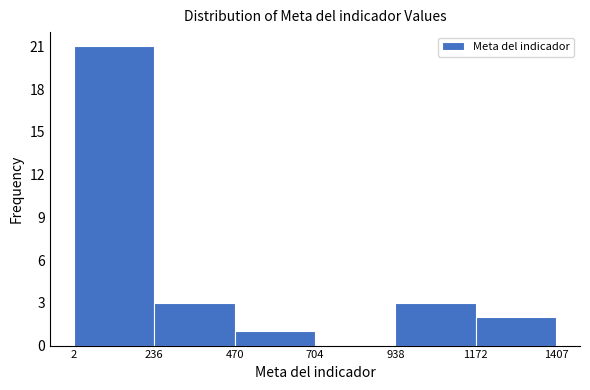

What is the height of the bar covering 470 to 704 on the x-axis? The values are not printed on the chart, so give them approximately, as read against the axis.

1